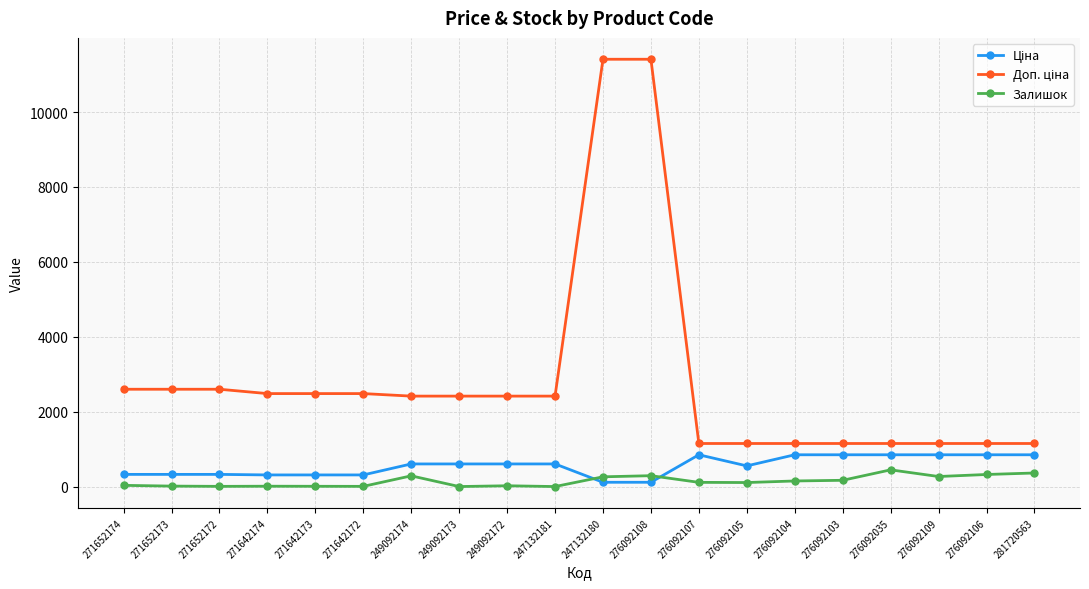

Is it true that Залишок equals 9.0 at 271642174?

True